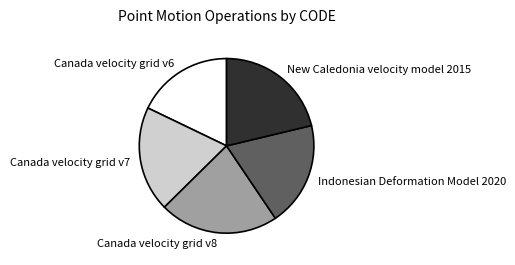

Between Canada velocity grid v8 and New Caledonia velocity model 2015, which is larger?

Canada velocity grid v8